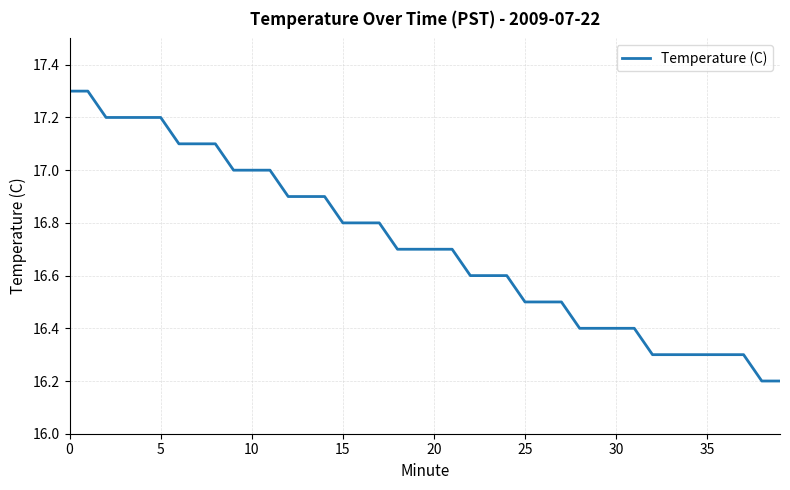

Reading left to right, what are all the values shown in this chart?

17.3	17.3	17.2	17.2	17.2	17.2	17.1	17.1	17.1	17.0	17.0	17.0	16.9	16.9	16.9	16.8	16.8	16.8	16.7	16.7	16.7	16.7	16.6	16.6	16.6	16.5	16.5	16.5	16.4	16.4	16.4	16.4	16.3	16.3	16.3	16.3	16.3	16.3	16.2	16.2